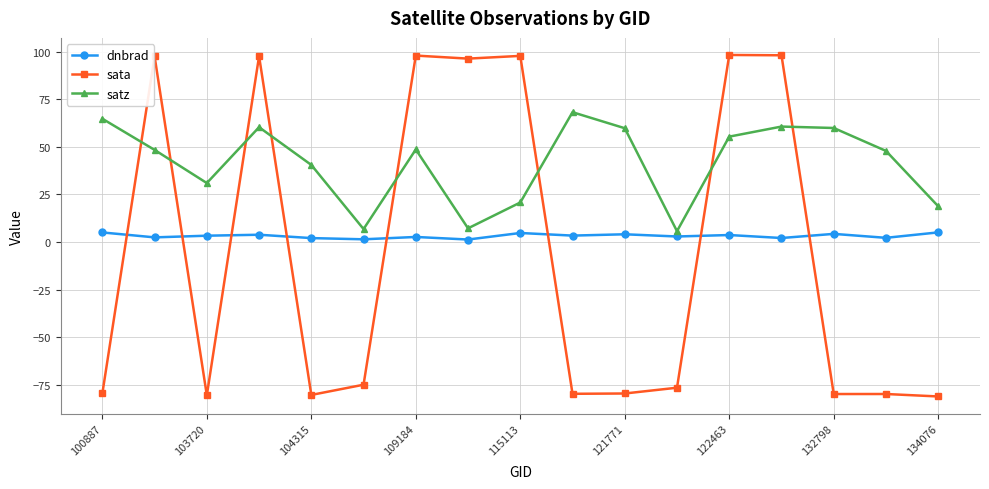

What is the sum of all sata values?

-109.5